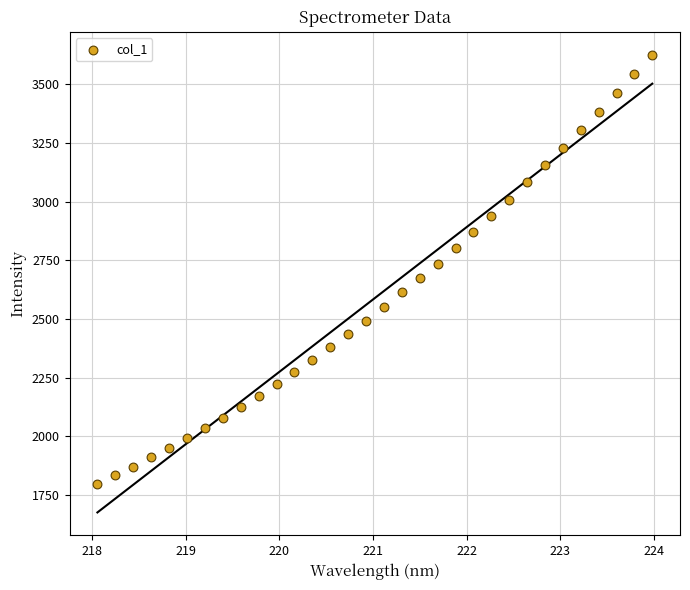

What is the range of X values (max minus min)?

5.9